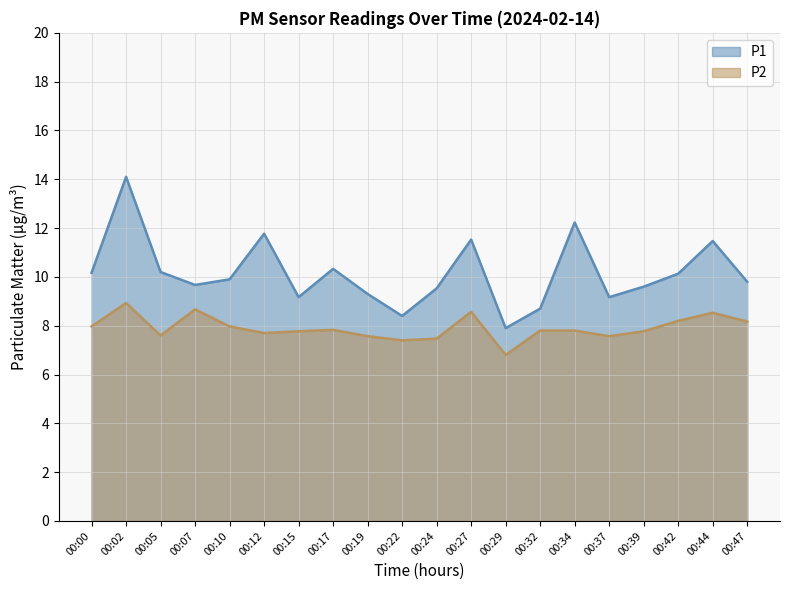

List the labels in order of P2 value, smallest first.

00:29, 00:22, 00:24, 00:19, 00:37, 00:05, 00:12, 00:15, 00:39, 00:32, 00:34, 00:17, 00:00, 00:10, 00:47, 00:42, 00:44, 00:27, 00:07, 00:02